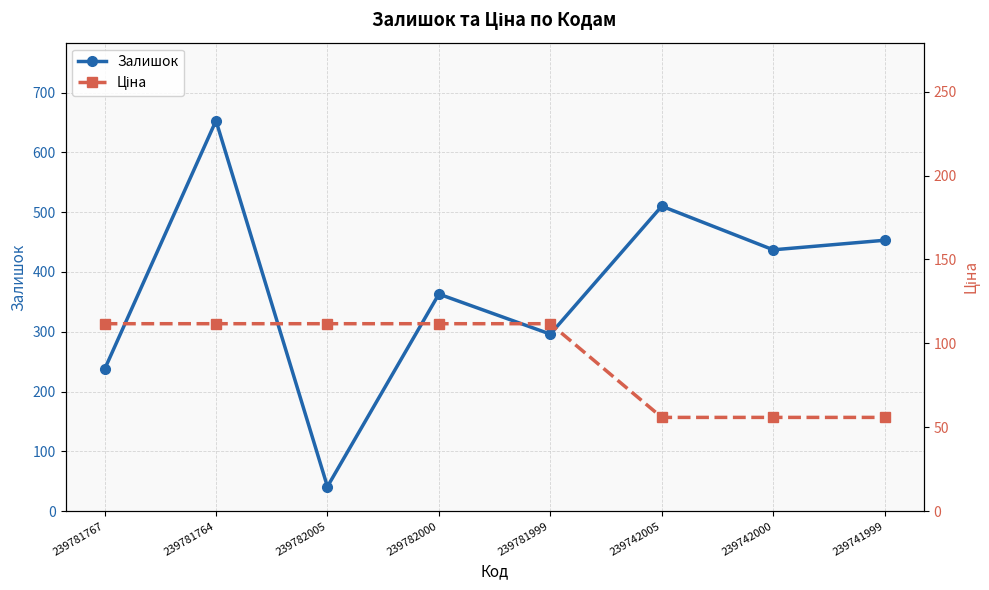

What is the difference between the highest and lowest values at 239781999?

184.3